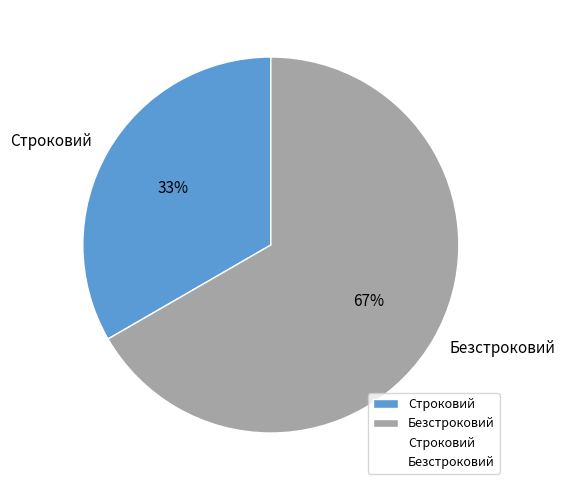

To the nearest percent, what is the combined percentage of Строковий and Безстроковий?

100%